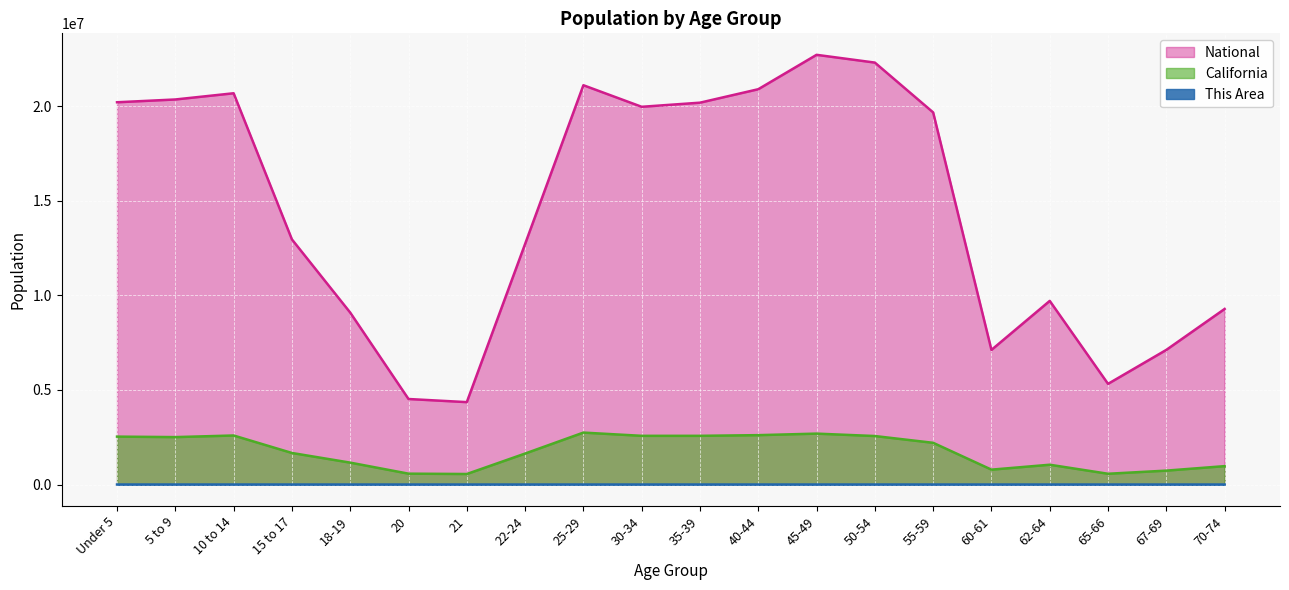

Where is the first local maximum for National?

10 to 14